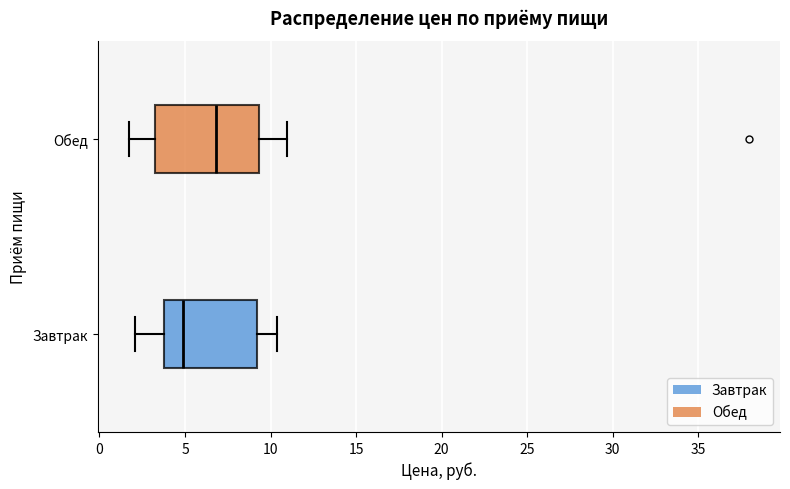

Which box has the furthest to the left median line?

Завтрак